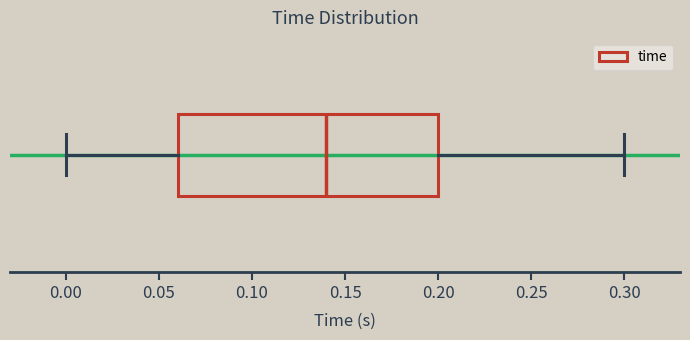

Read this box plot against the x-axis: the position of the median line, the range covered by the box, and the ends of both whiskers. The values are not printed on the chart, so give them approximately, as read against the axis.

median 0.14, box 0.06 to 0.20, whiskers 0.00 to 0.30